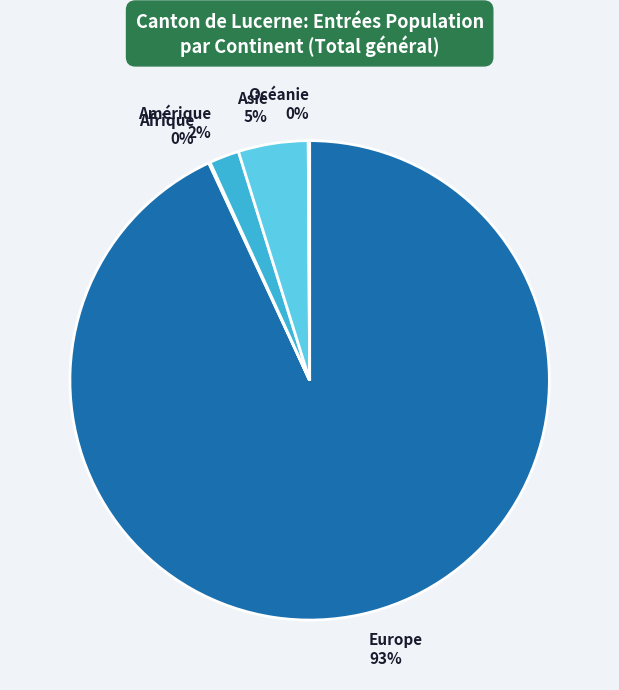

Between Asie and Amérique, which is larger?

Asie